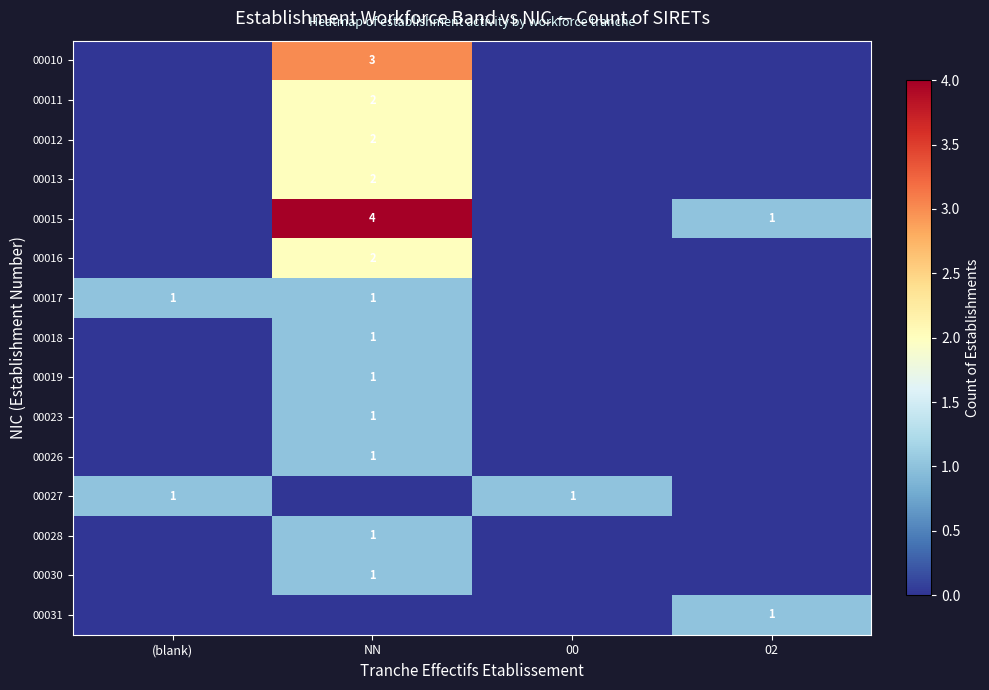

The 00016 series shows 1 at NN. True or false?

False